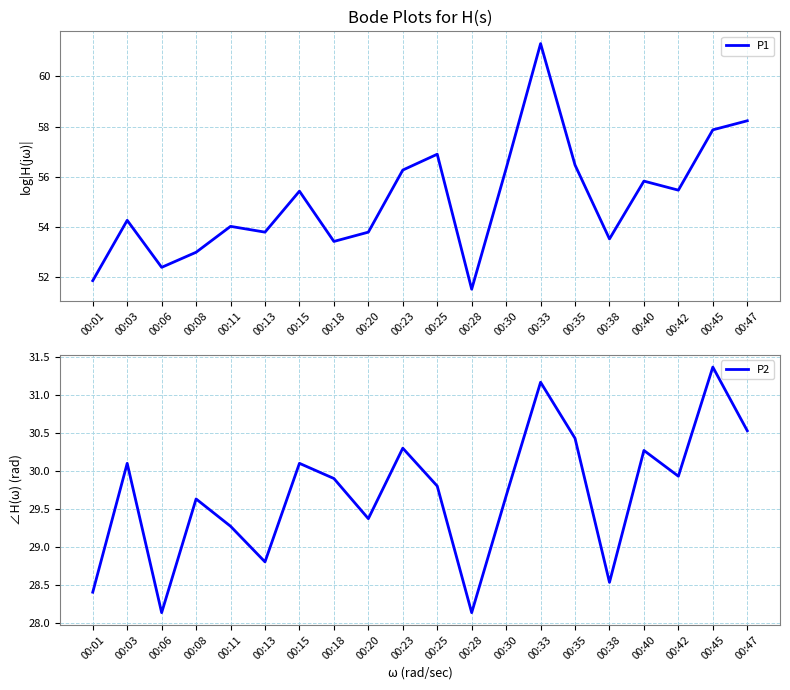

Which category has the lowest value in the P2 series?

00:06